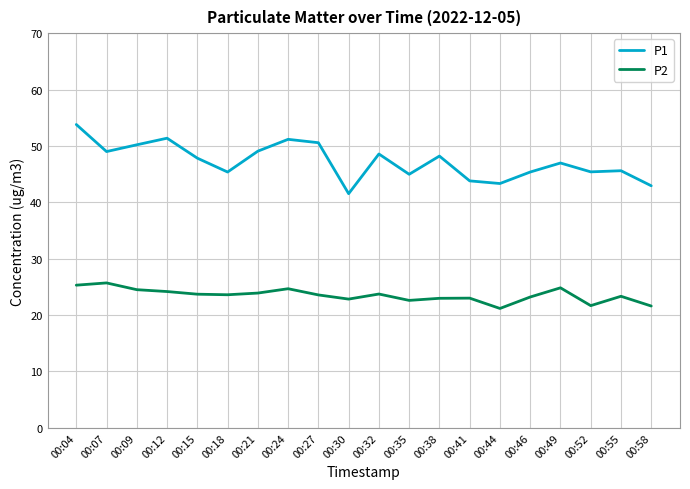

True or false: P1 has more than 0 interior local peaks.

True